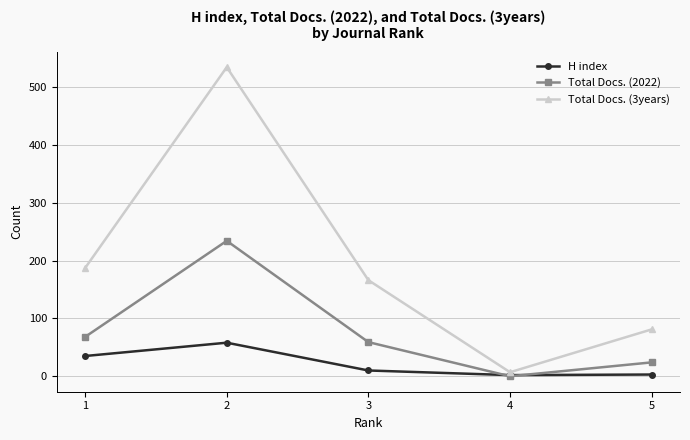

List the series in order of their overall mean, lowest first.

H index, Total Docs. (2022), Total Docs. (3years)